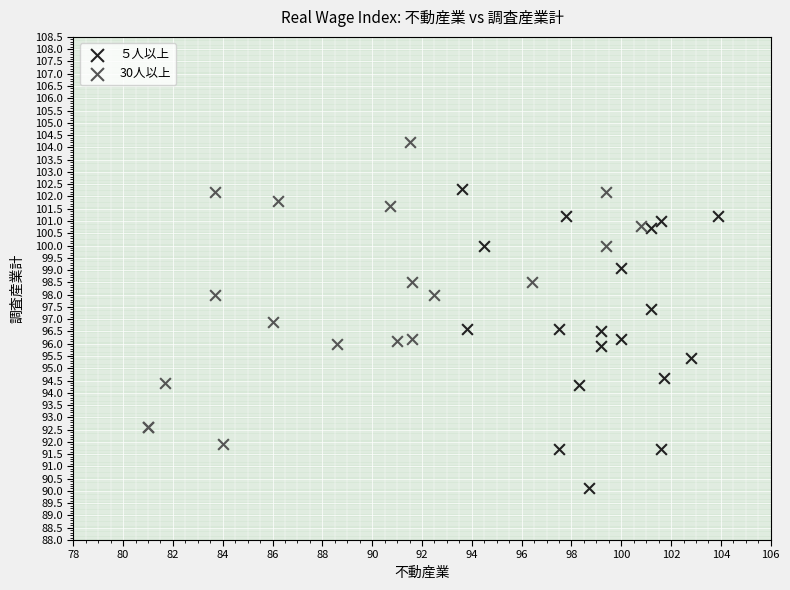

Which series has the largest Y range (max minus min)?

30人以上